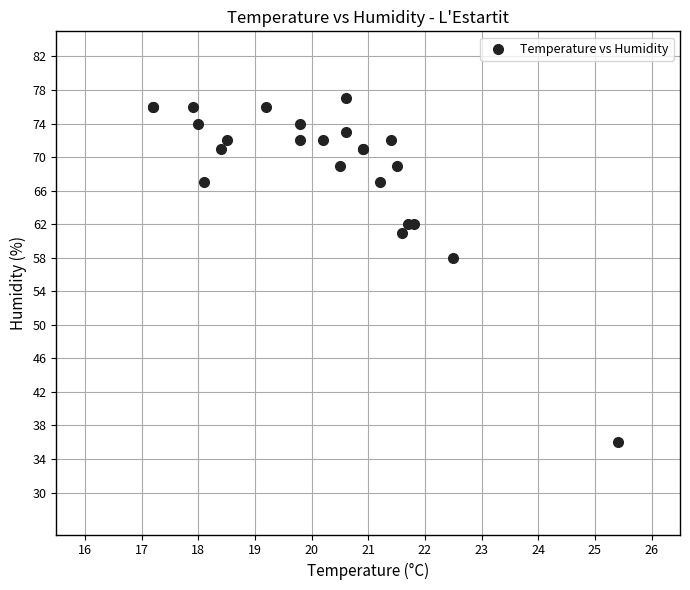

What Y value in the scatter plot is closest to 56?

58